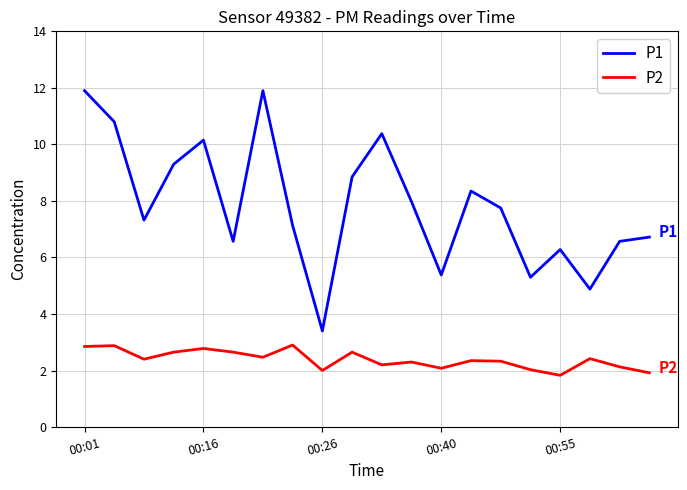

What is the greatest value displayed?

11.9